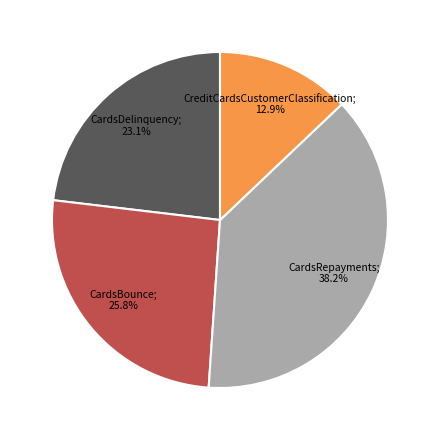

How many segments does this pie chart have?

4